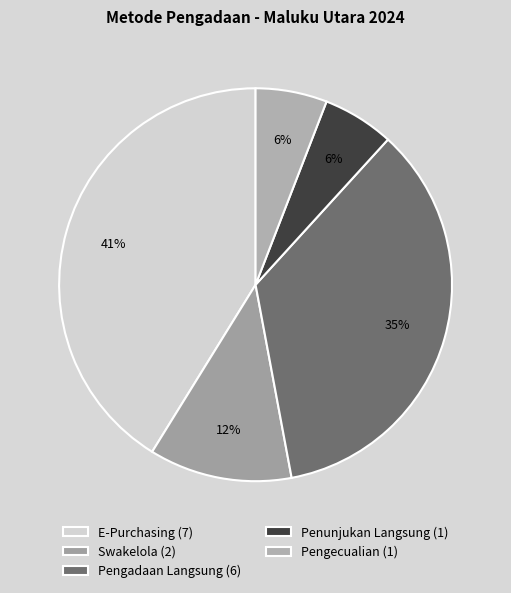

Rank the categories by value from highest to lowest.

E-Purchasing, Pengadaan Langsung, Swakelola, Penunjukan Langsung, Pengecualian